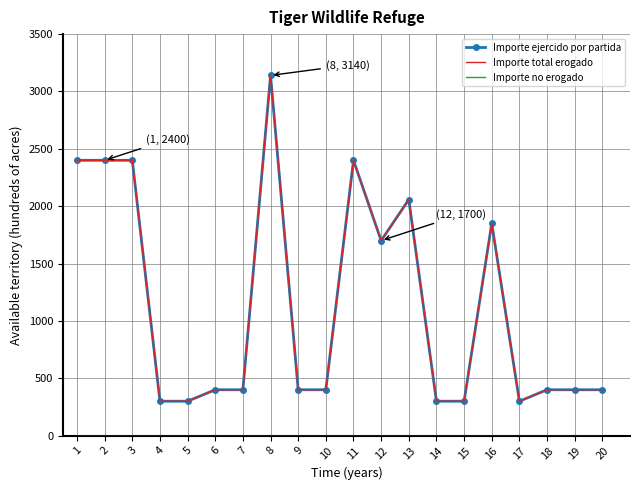

Which series changed the most between 2 and 10?

Importe ejercido por partida